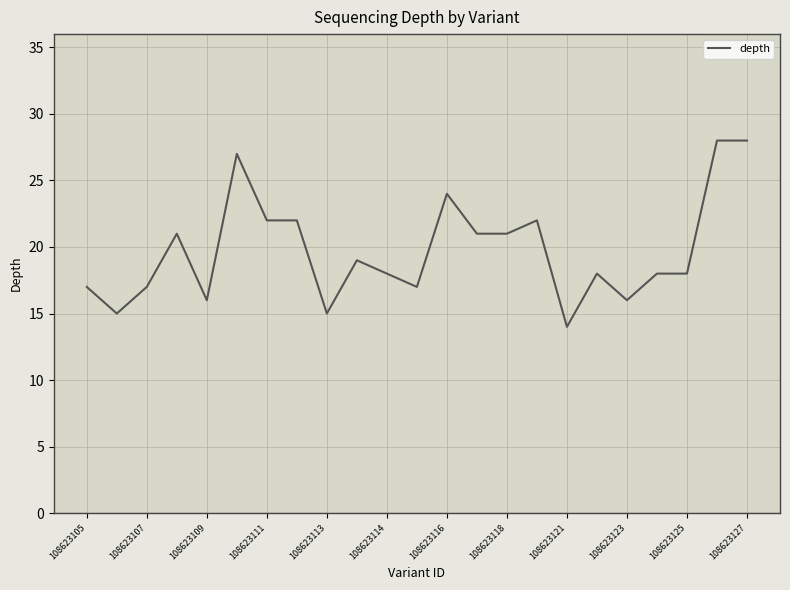

Does the chart display data point markers on the line(s)?

No